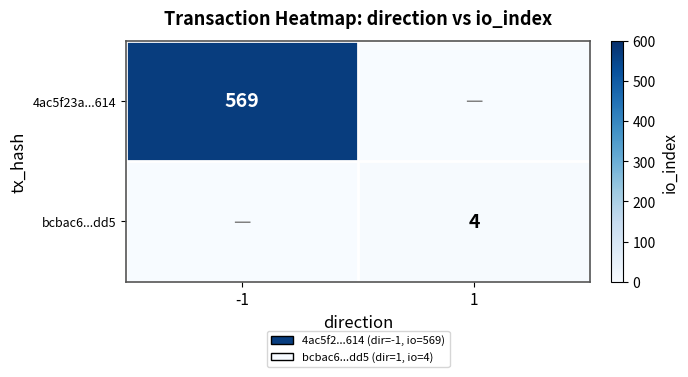

Is the value of 4ac5f23a...614 at -1 greater than the value of bcbac6...dd5 at 1?

Yes